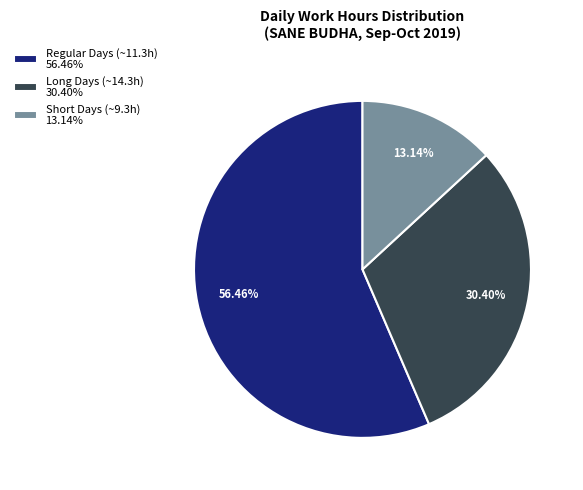

Combined, do Short Days (~9.3h) 13.14% and Long Days (~14.3h) 30.40% account for over 50%?

No